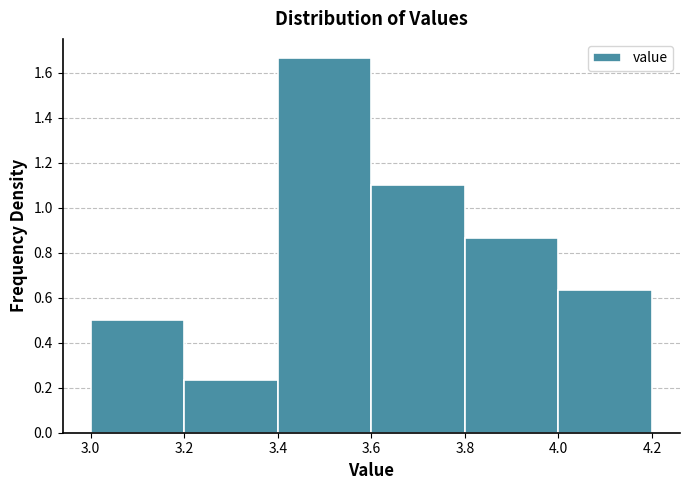

How tall is the bar that spans 3.0 to 3.2 on the x-axis? The values are not printed on the chart, so give them approximately, as read against the axis.

0.50